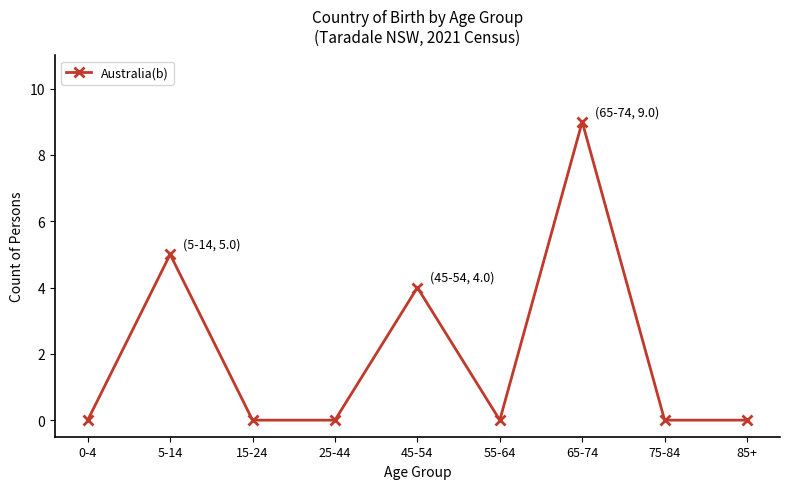

Between 15-24 and 65-74, which is larger?

65-74